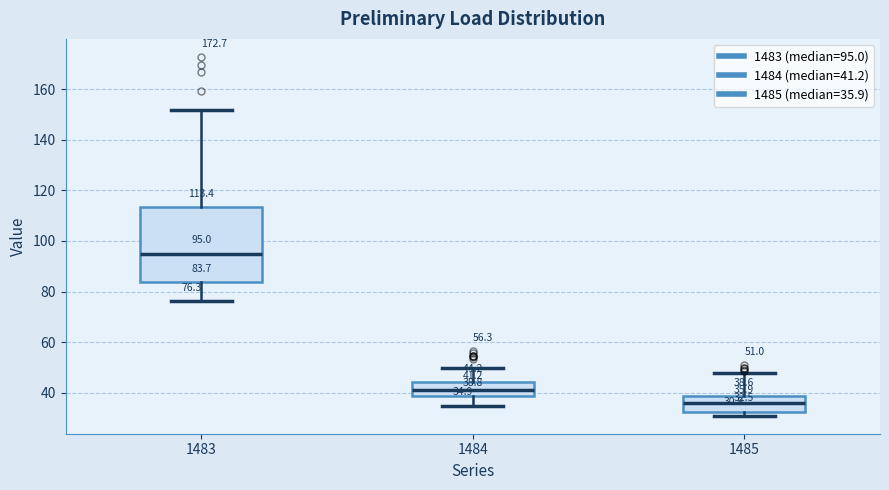

Comparing the boxes themselves (not the whiskers), which one is the tallest?

1483